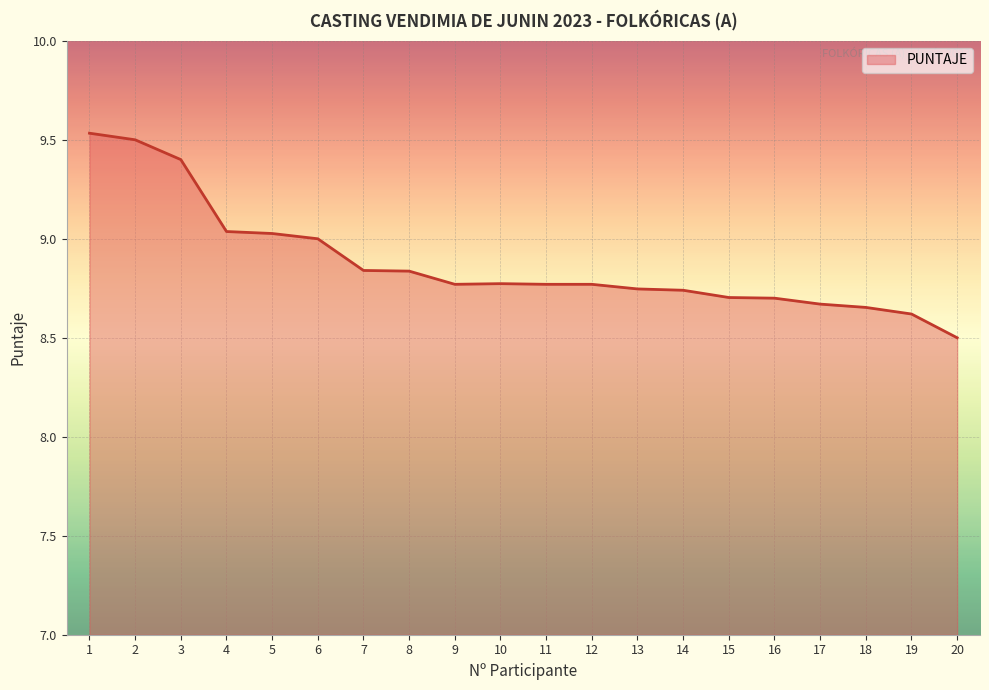

How many lines are shown in the chart?

1